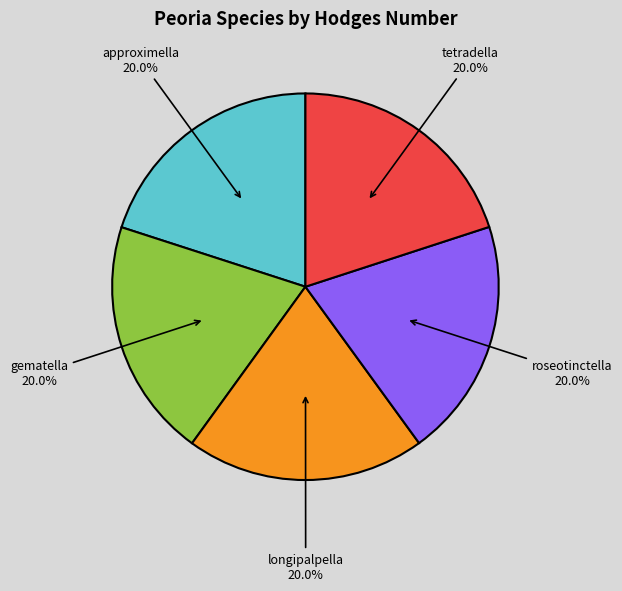

Is approximella the majority of the pie?

No